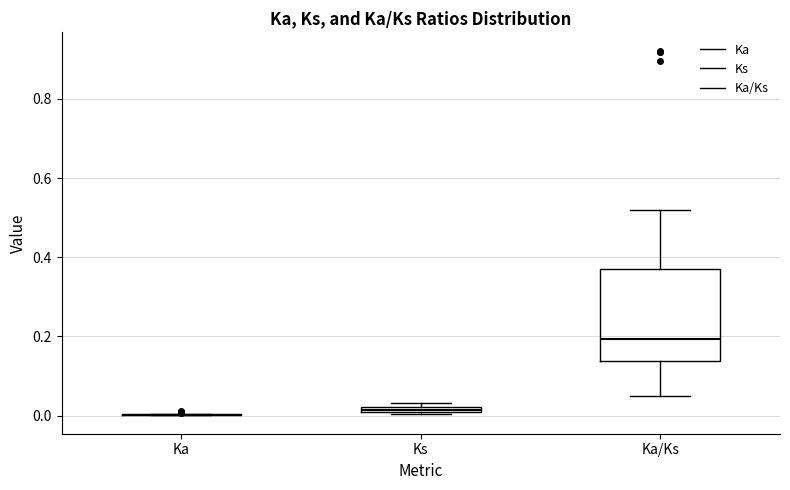

Comparing the boxes themselves (not the whiskers), which one is the tallest?

Ka/Ks